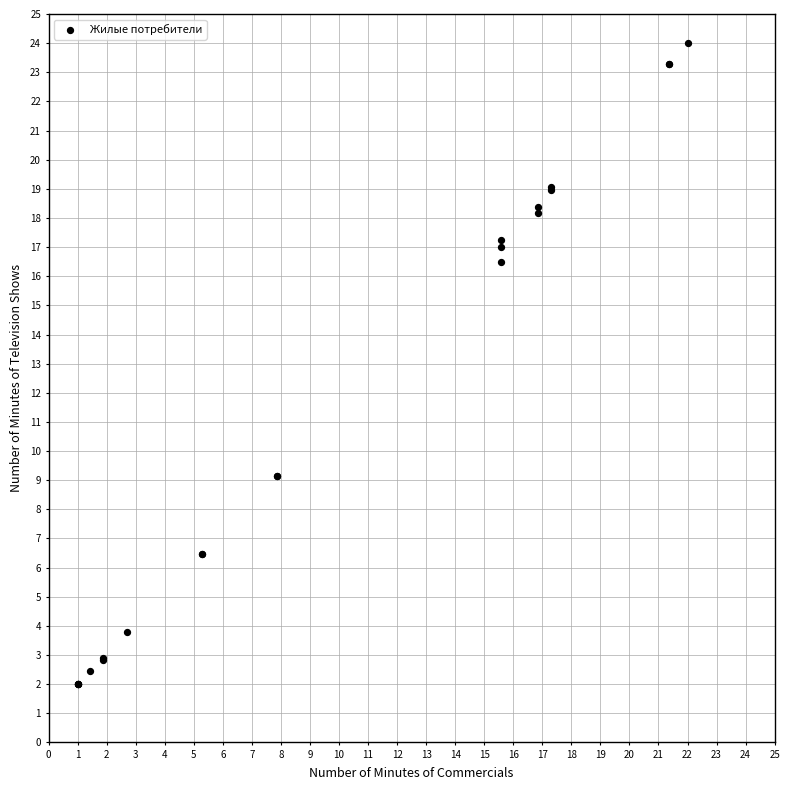

What Y value in the scatter plot is closest to 13?

16.5